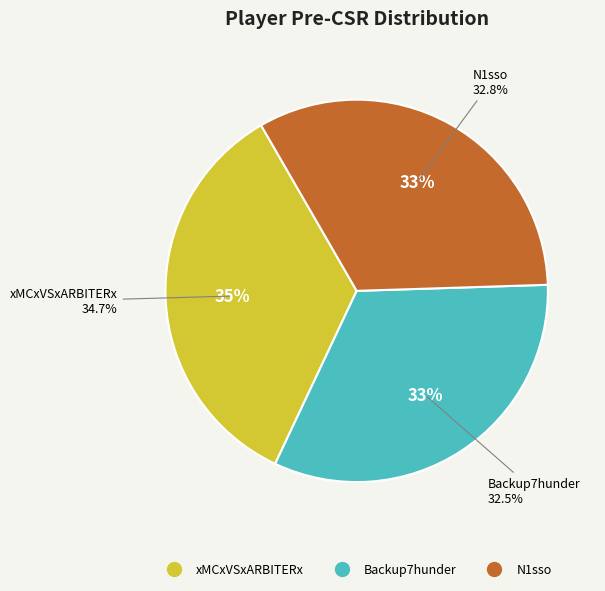

True or false: N1sso accounts for 33% of the total.

True